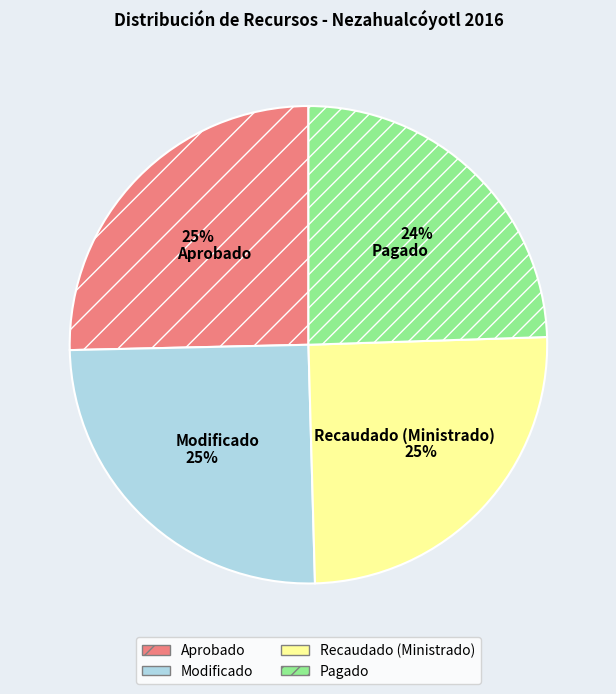

How many slices are in this pie chart?

4